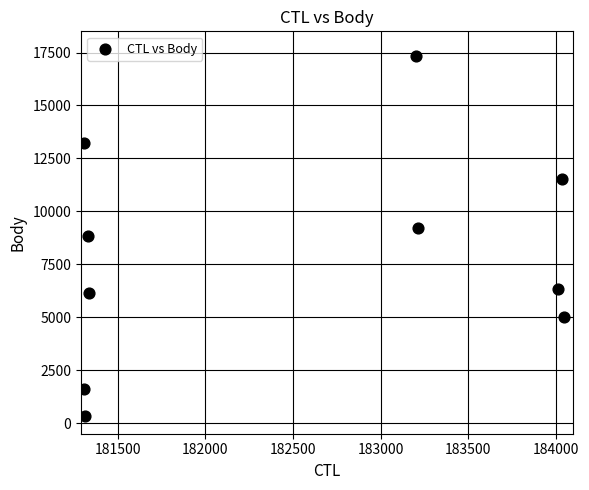

What is the range of Y values (max minus min)?

17001